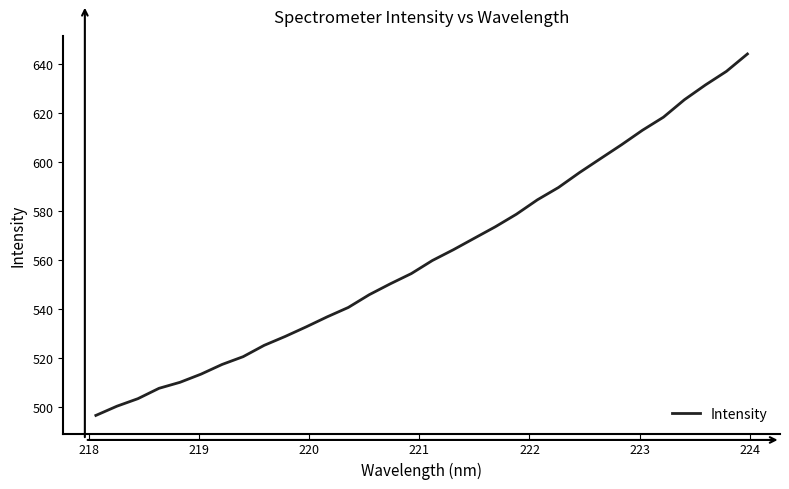

What is the greatest value displayed?

644.0